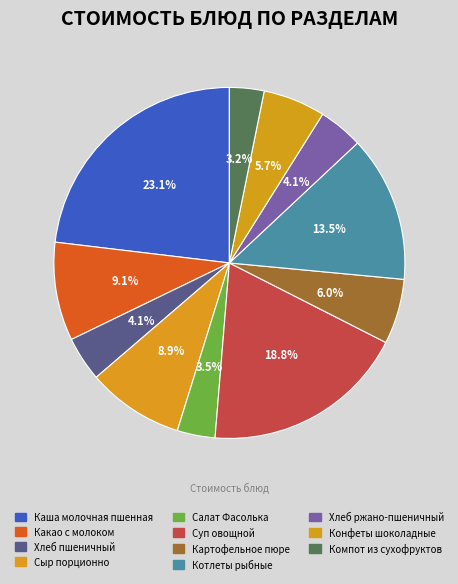

How many slices are in this pie chart?

11